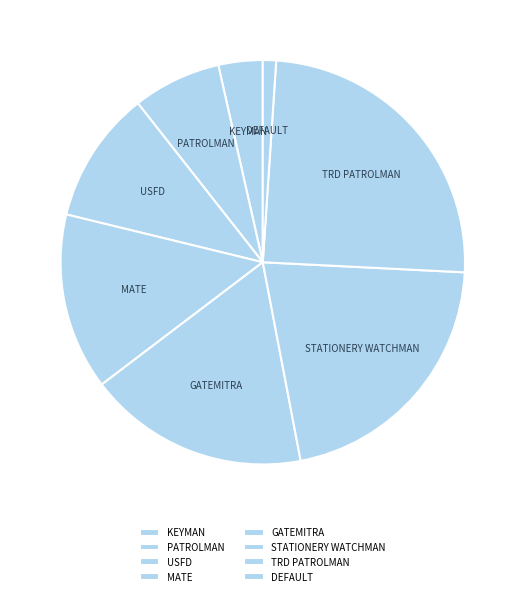

Which category has the smallest portion of the pie?

DEFAULT